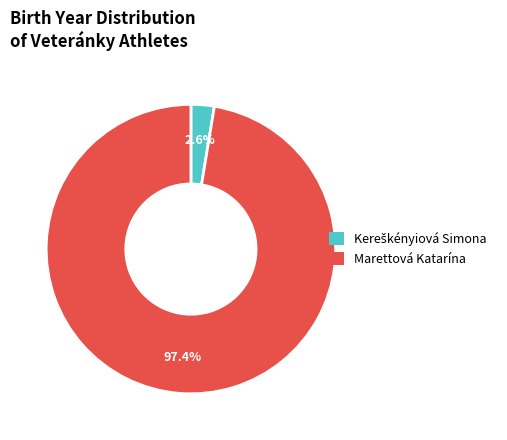

How much of the chart is everything except Marettová Katarína?

2.6%